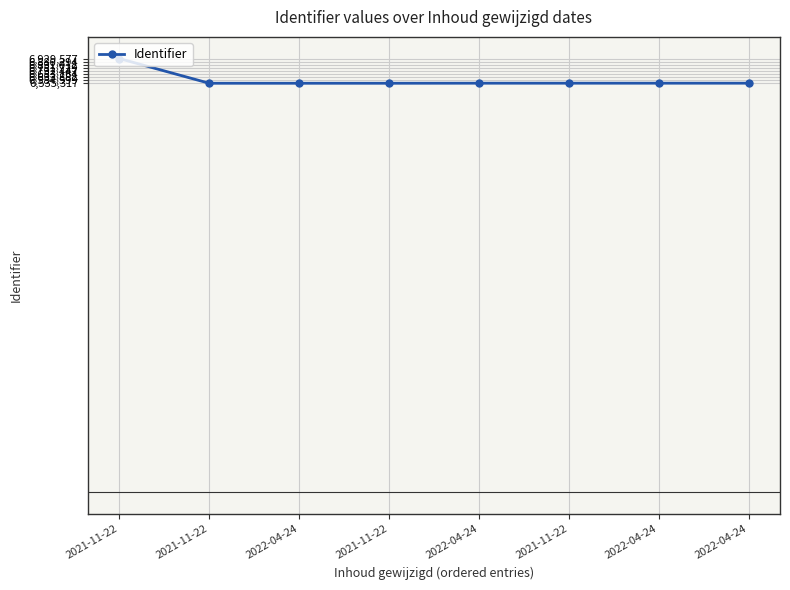

Count the number of data series in this chart.

1